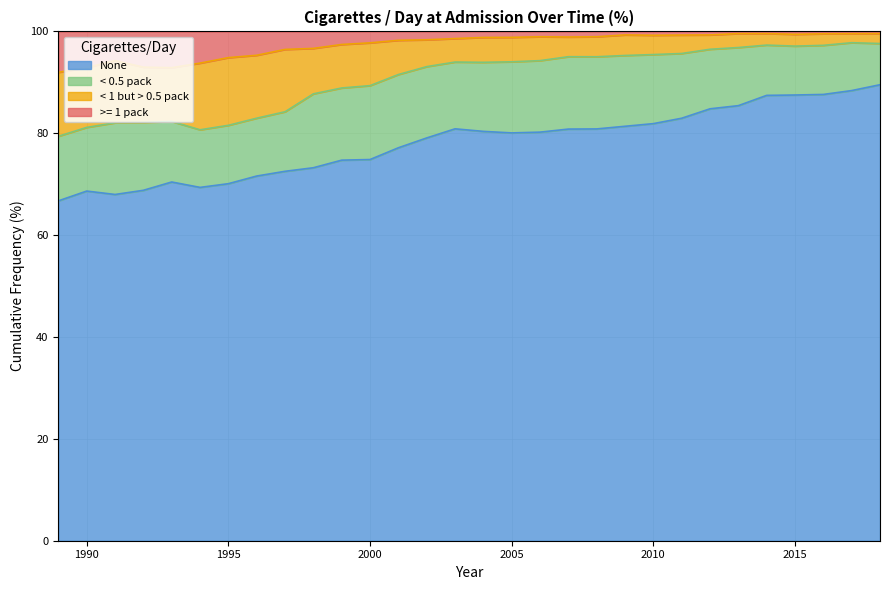

Which series has the widest spread of values?

None